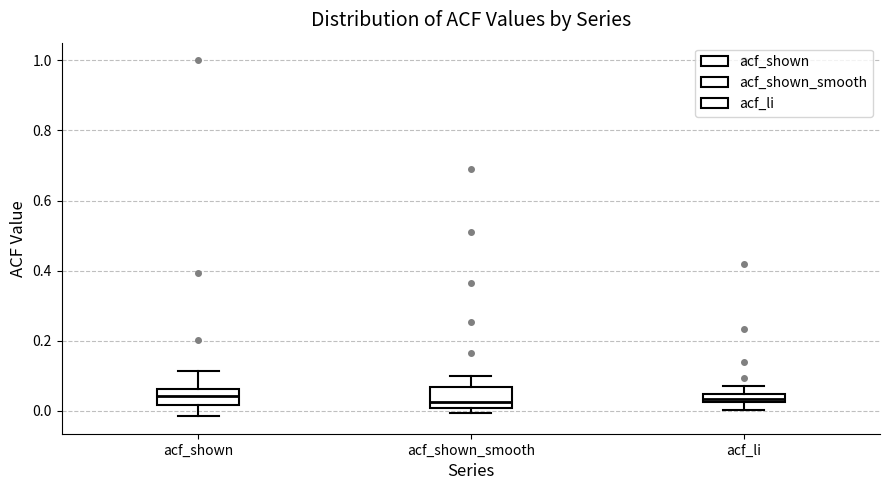

Where does the lower whisker of the box for acf_li end on the y-axis? The values are not printed on the chart, so give them approximately, as read against the axis.

0.00